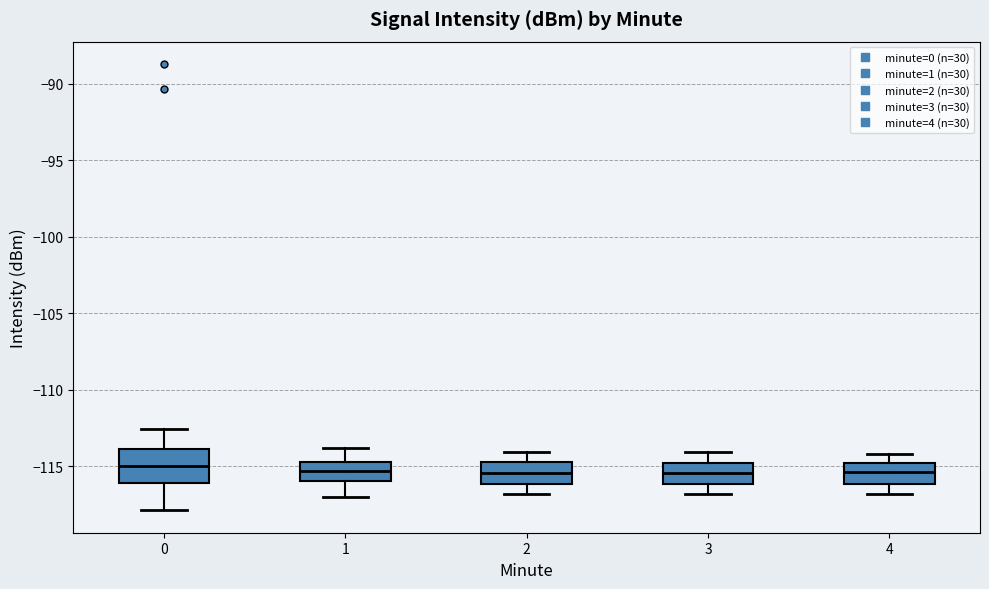

Which box is the tallest, from its lower edge to its upper edge?

0